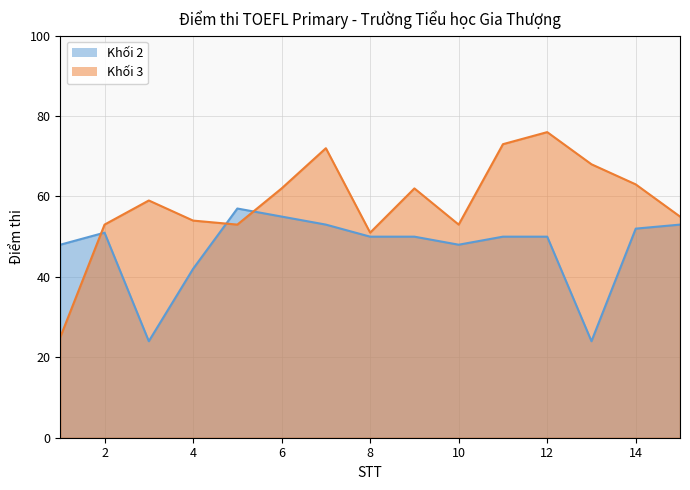

How many values in the Khối 3 series exceed 59?

7